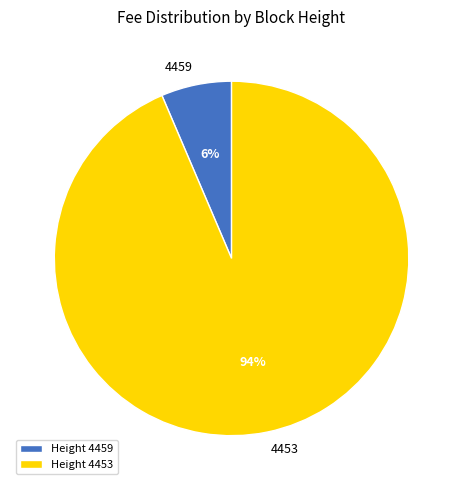

Does any single category account for the majority?

Yes